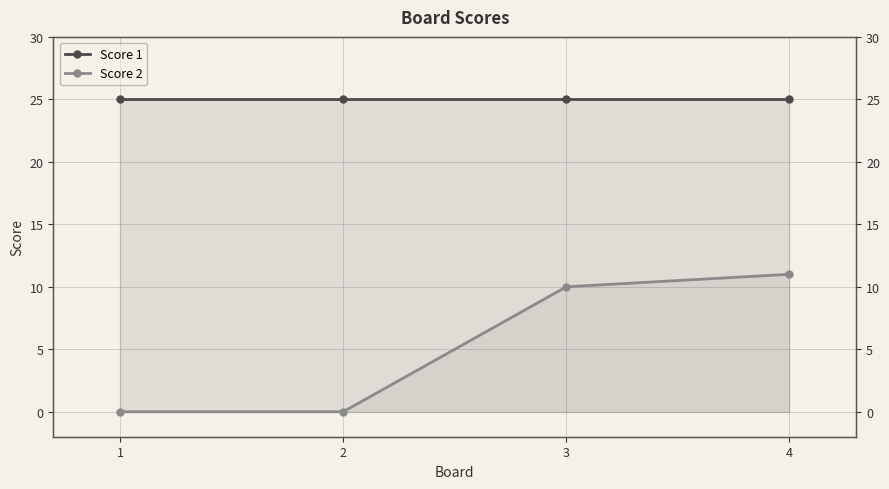

Is the value of Score 2 at 1 greater than the value of Score 1 at 2?

No